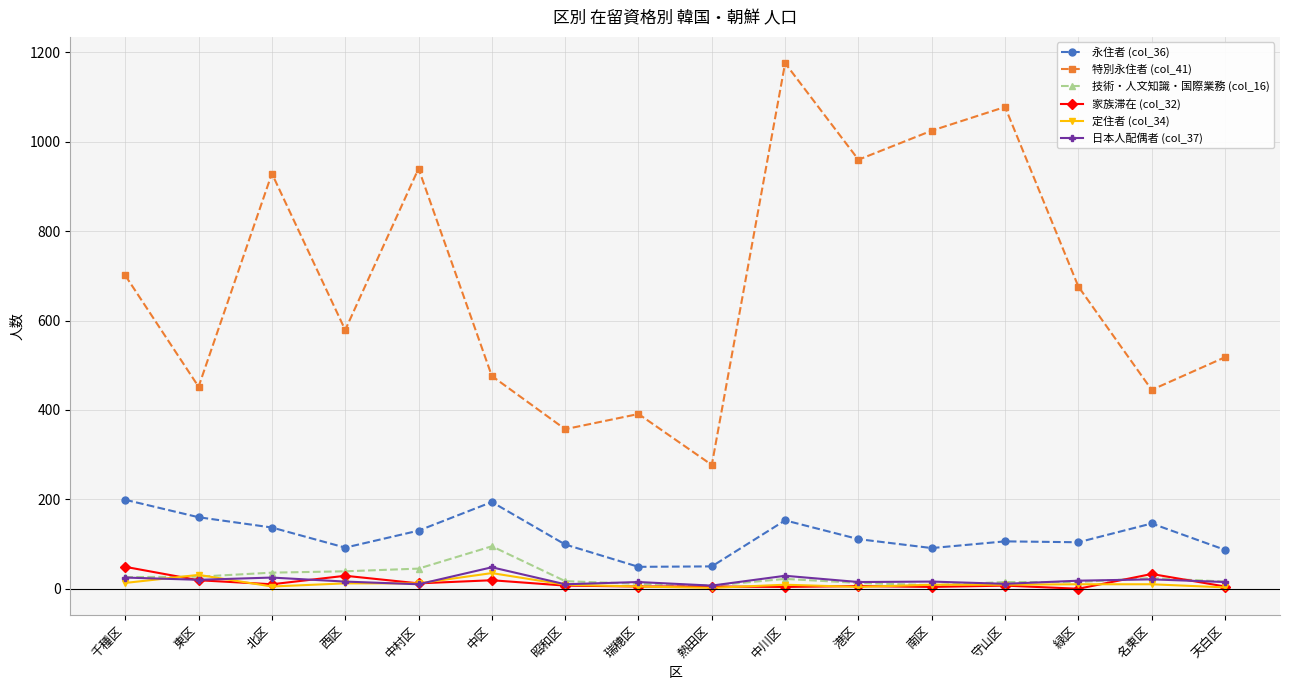

How many lines are shown in the chart?

6